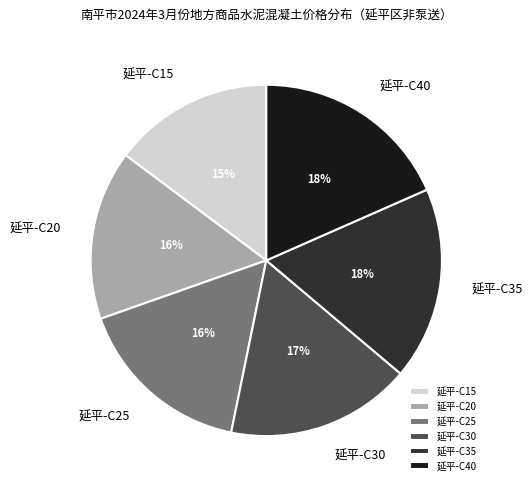

Count the number of slices in the pie.

6